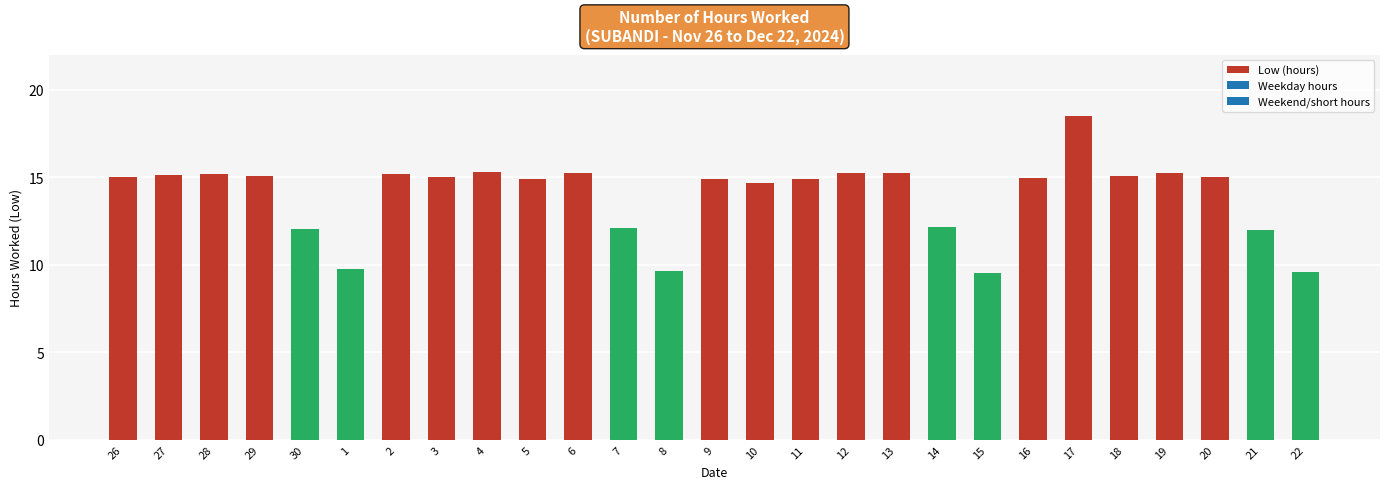

Count the number of categories in the chart.

27